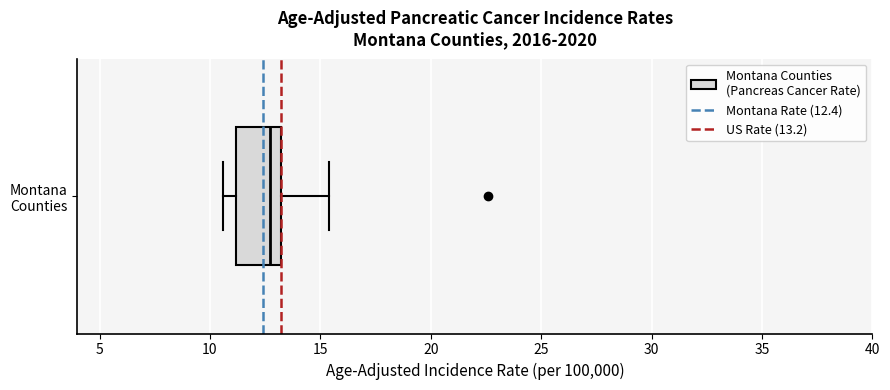

Transcribe this box plot: give where the median line is, the range the box spans, and where the two whiskers end, as read against the x-axis. The values are not printed on the chart, so give them approximately, as read against the axis.

median 12.5, box 11.0 to 13.0, whiskers 10.5 to 15.5